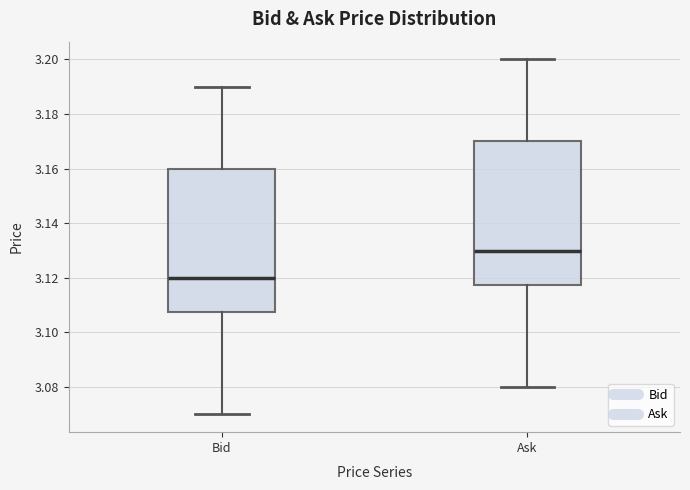

Reading left to right, read every box against the y-axis: the position of its median line, the range the box covers, and the ends of its whiskers. The values are not printed on the chart, so give them approximately, as read against the axis.

Bid: median 3.120, box 3.108 to 3.160, whiskers 3.070 to 3.190
Ask: median 3.130, box 3.118 to 3.170, whiskers 3.080 to 3.200